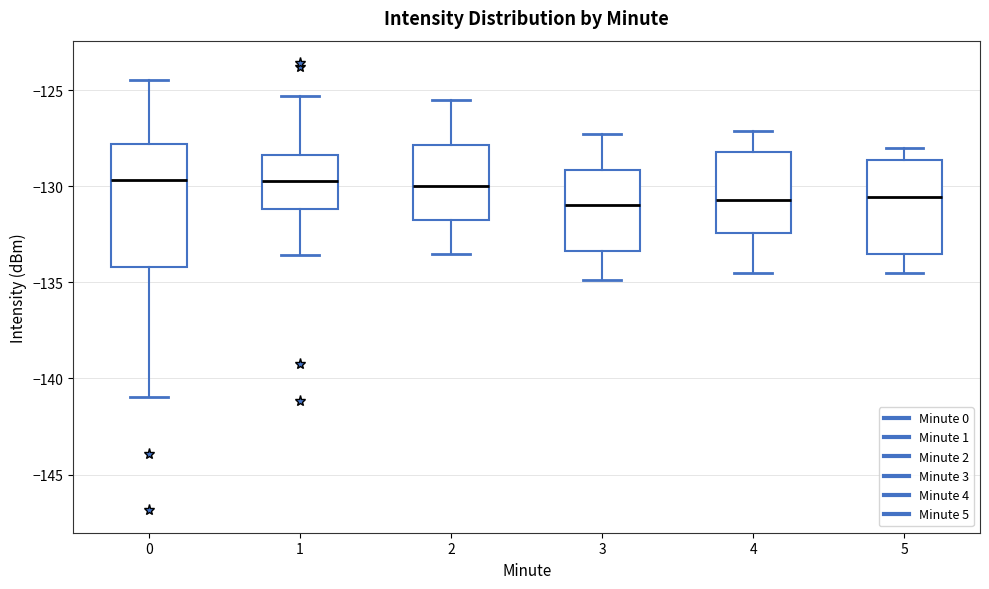

Where is the lower edge of the box at x = 5 on the y-axis? The values are not printed on the chart, so give them approximately, as read against the axis.

-133.5